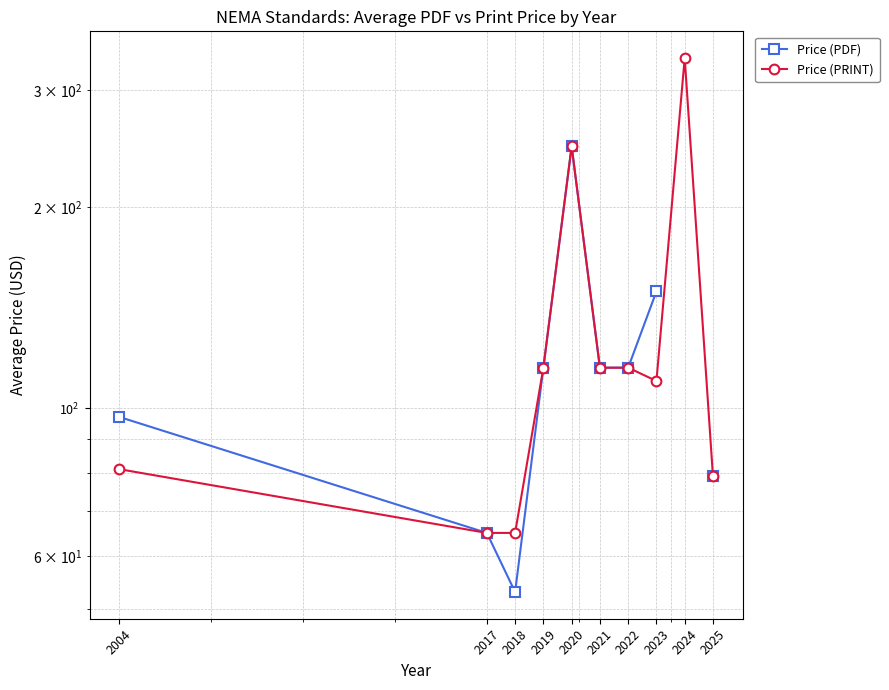

How many interior local valleys does the Price (PDF) series have?

1